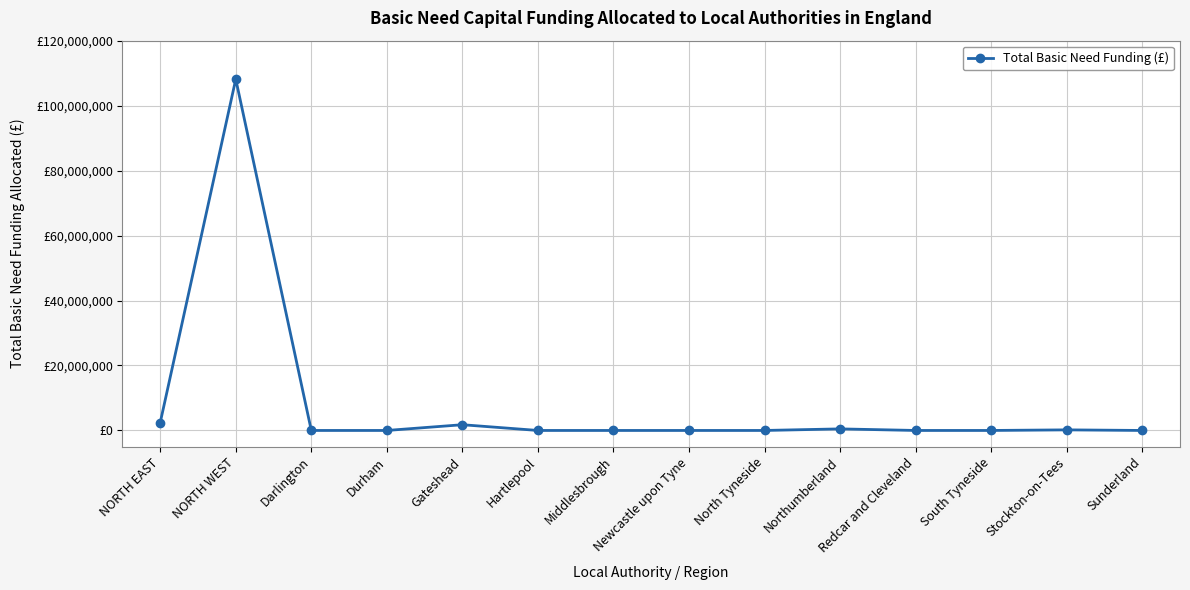

The value at Redcar and Cleveland is 0.0. True or false?

True